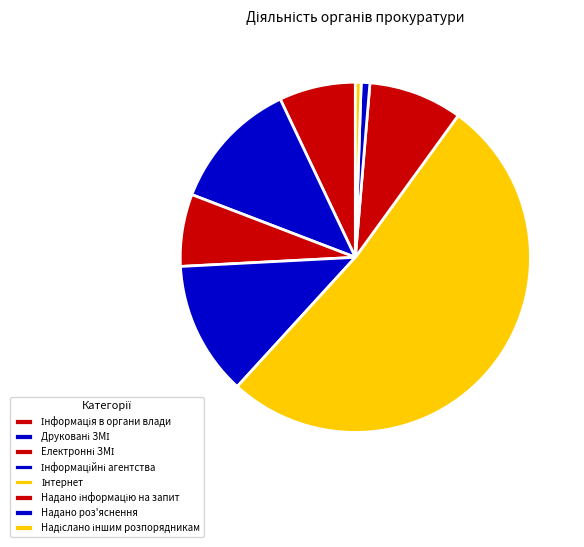

How many segments does this pie chart have?

8